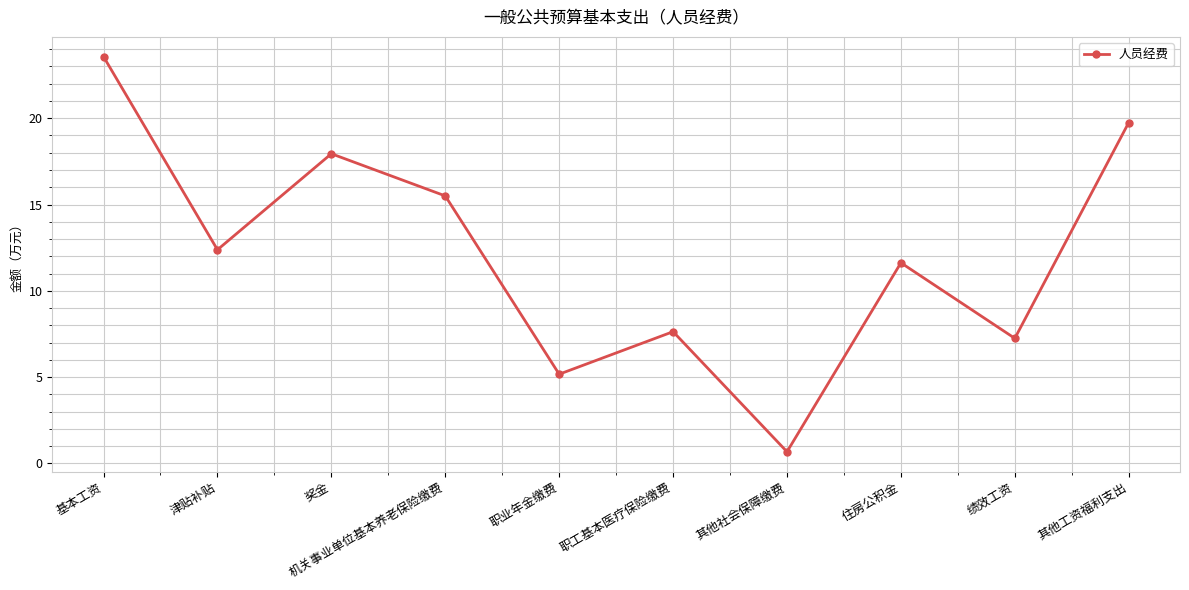

What is the ratio of the value at 住房公积金 to the value at 绩效工资?

1.6